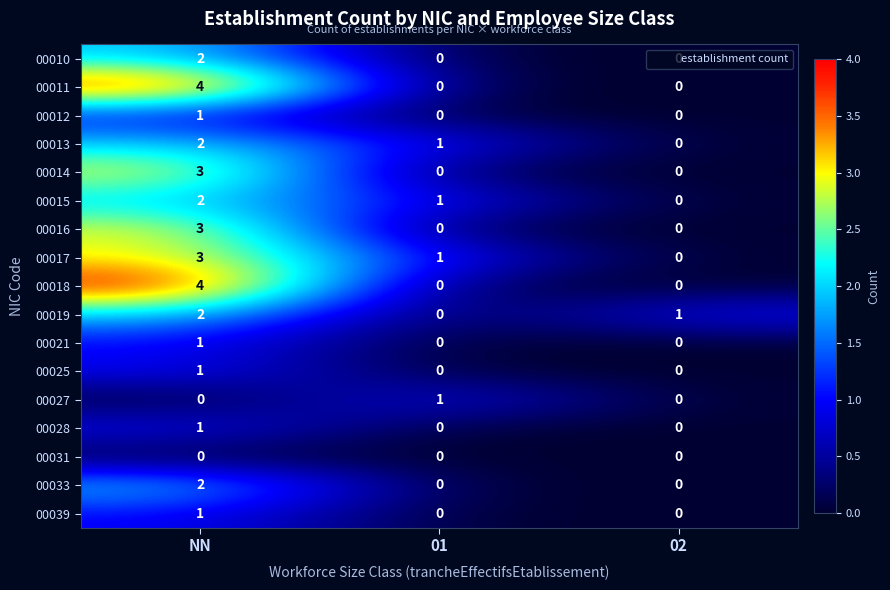

The 00013 series shows 1 at 02. True or false?

False